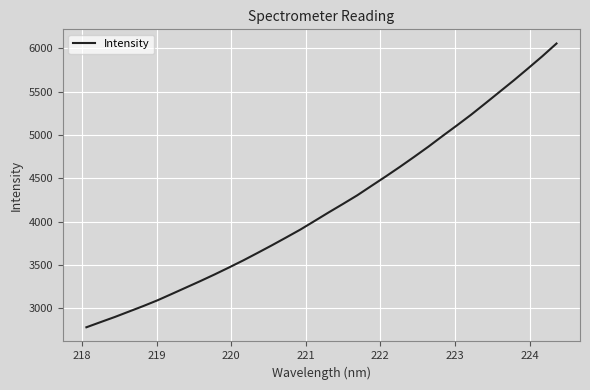

What is the greatest value displayed?

6053.6